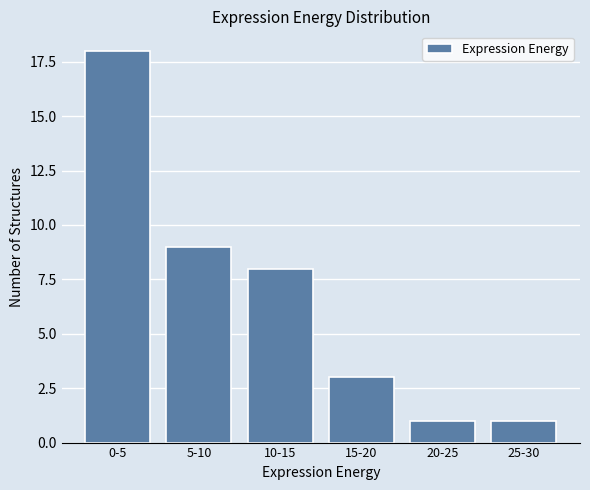

Reading right to left, extract all data points from this chart.

25-30=1	20-25=1	15-20=3	10-15=8	5-10=9	0-5=18